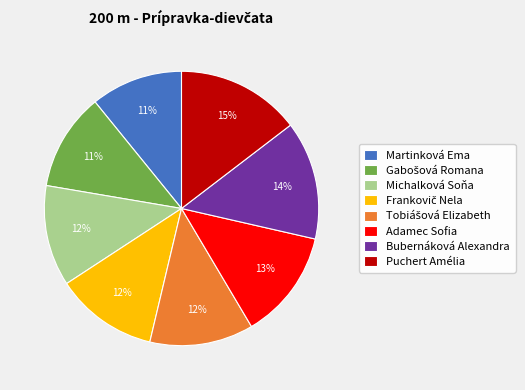

How many slices are in this pie chart?

8